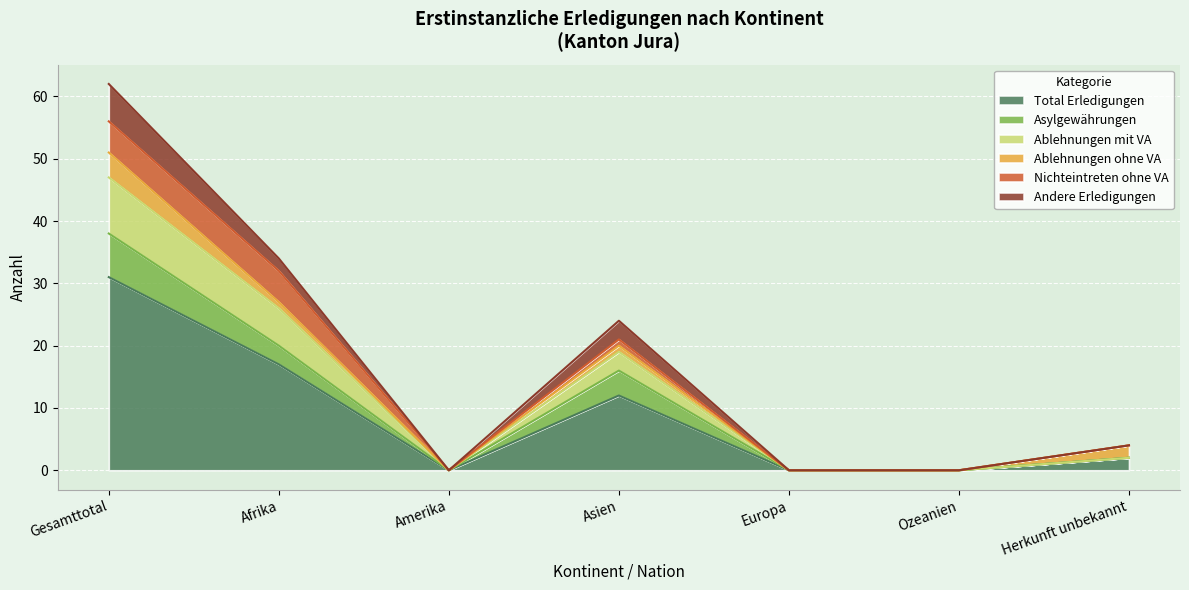

At which label does Total Erledigungen reach its peak?

Gesamttotal